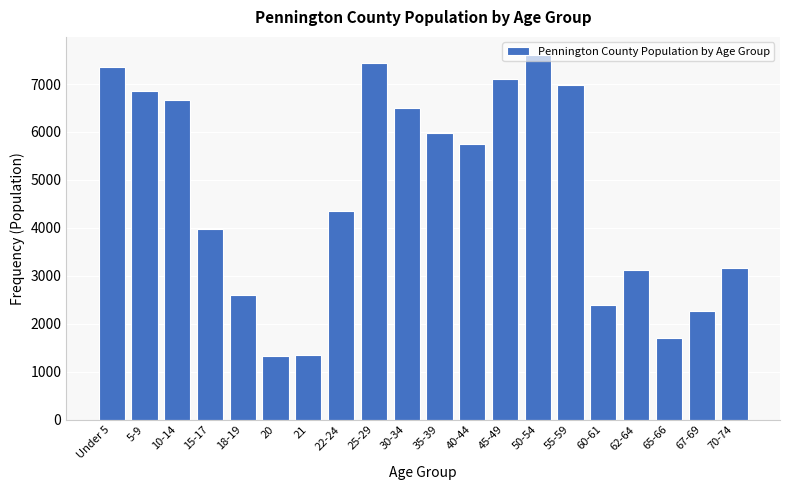

Where is the data nearest to the value 4463?

22-24